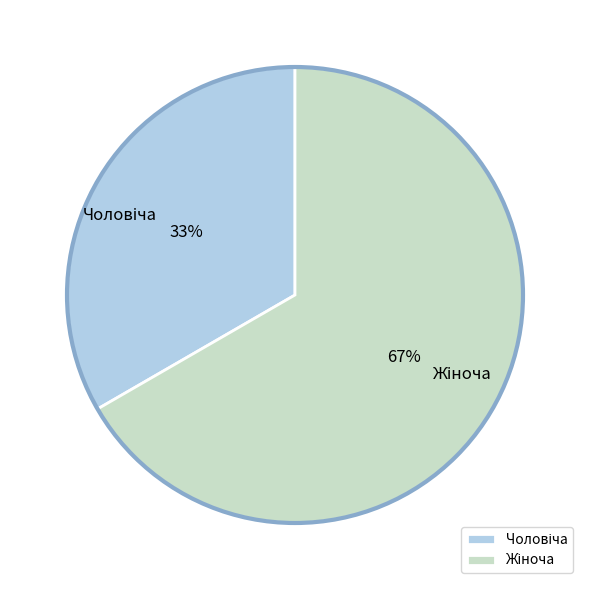

Is there a majority slice in this chart?

Yes